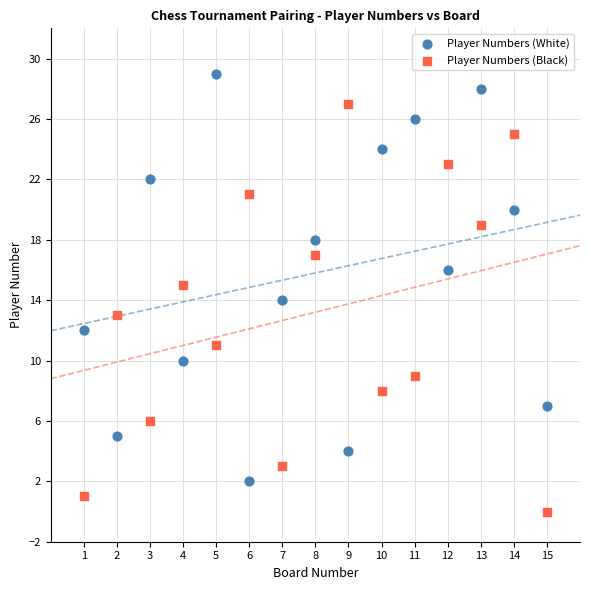

What are all the series names shown in the legend?

Player Numbers (White), Player Numbers (Black)